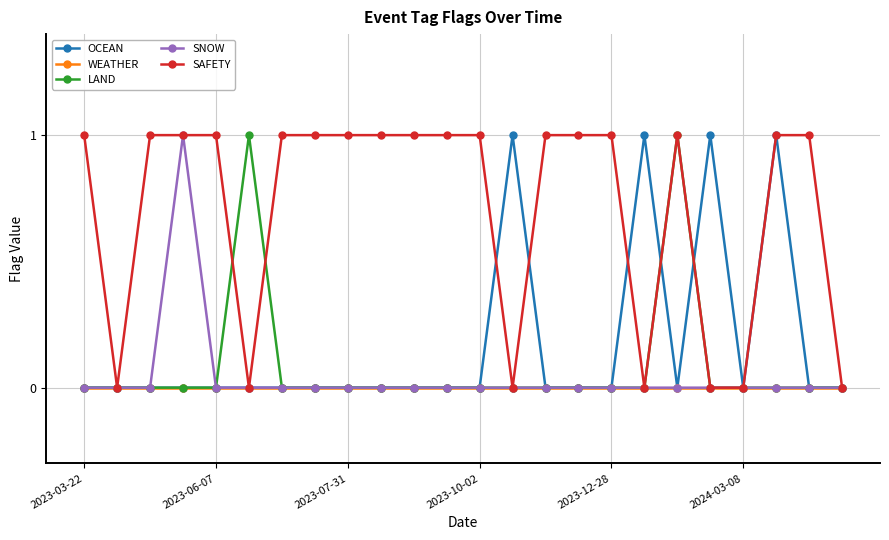

True or false: OCEAN has more than 1 interior local peaks.

True